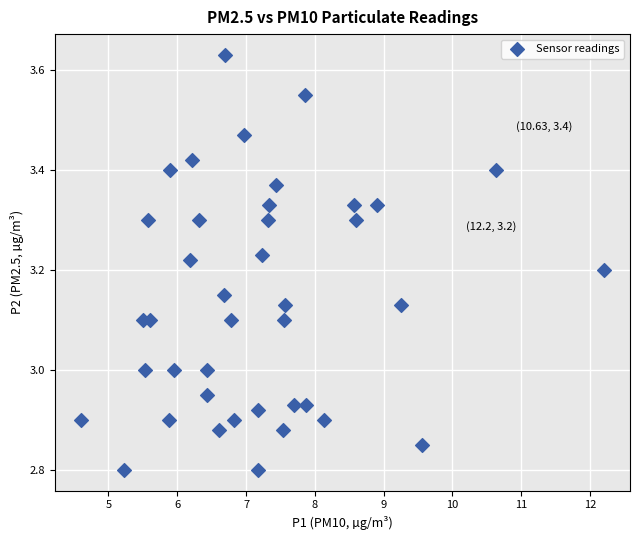

What is the range of Y values (max minus min)?

0.8